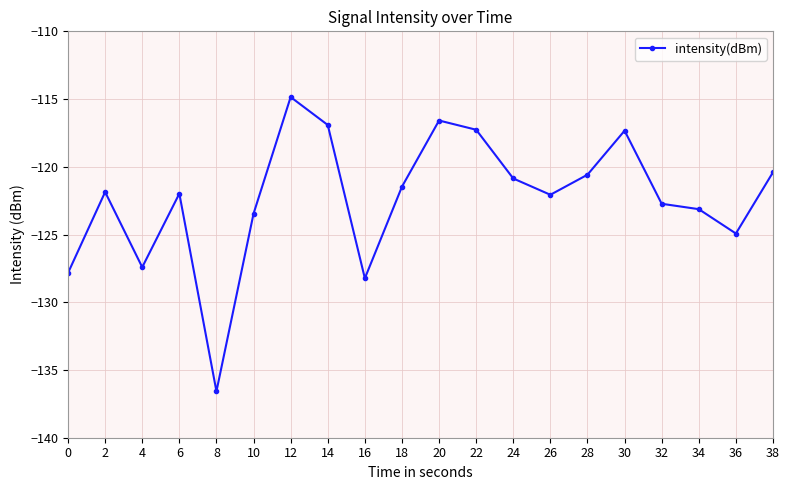

How many interior local valleys (lower than both neighbors) does the data have?

5